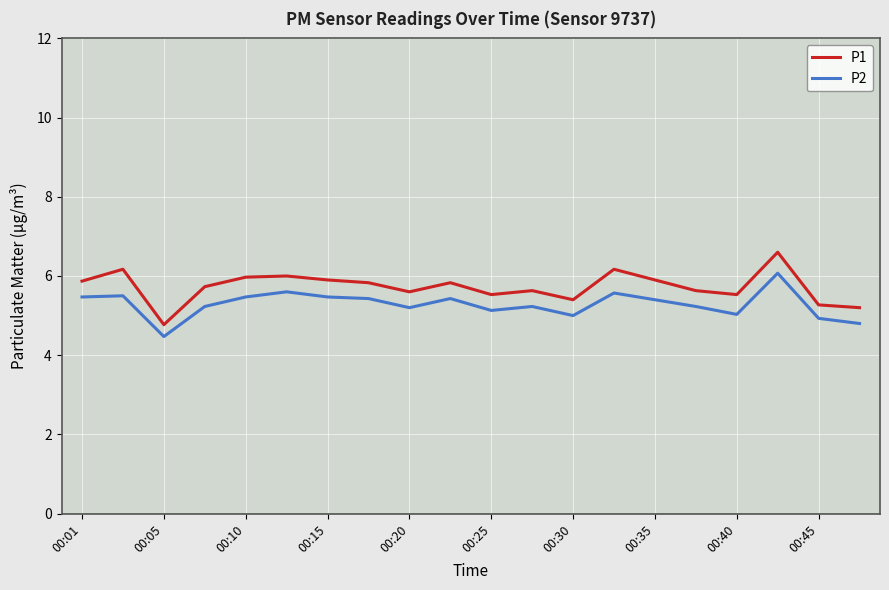

What is the greatest value displayed?

6.6